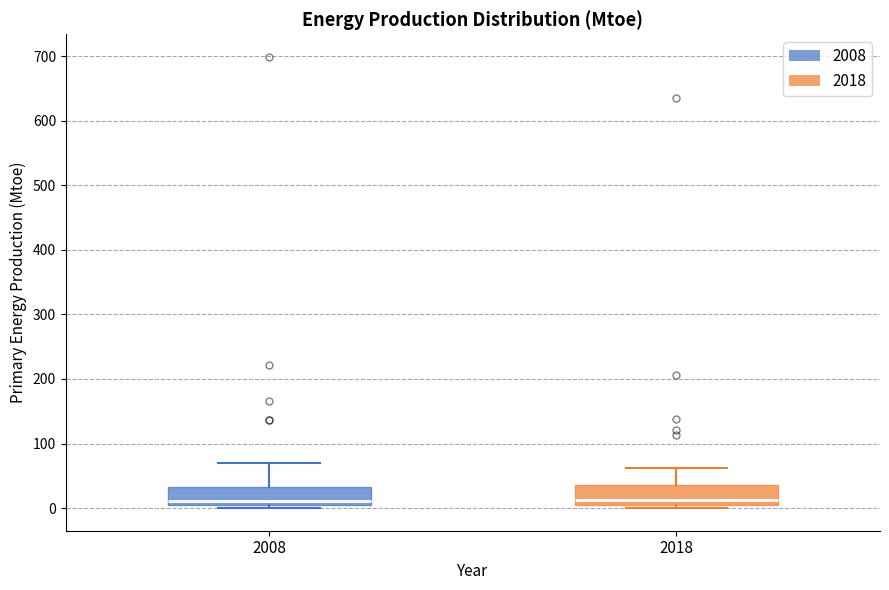

Reading left to right, read every box against the y-axis: the position of its median line, the range the box covers, and the ends of its whiskers. The values are not printed on the chart, so give them approximately, as read against the axis.

2008: median 10, box 0 to 30, whiskers 0 (just below the box's lower edge) to 70
2018: median 10, box 0 to 40, whiskers 0 (just below the box's lower edge) to 60